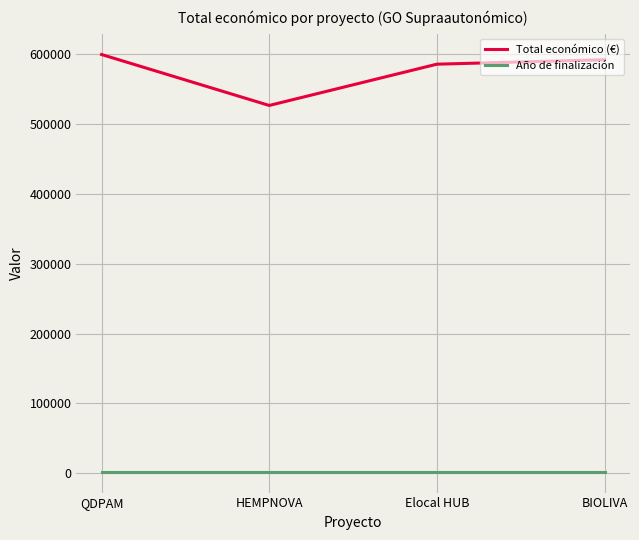

At Elocal HUB, list the series in order from smallest to largest.

Año de finalización, Total económico (€)